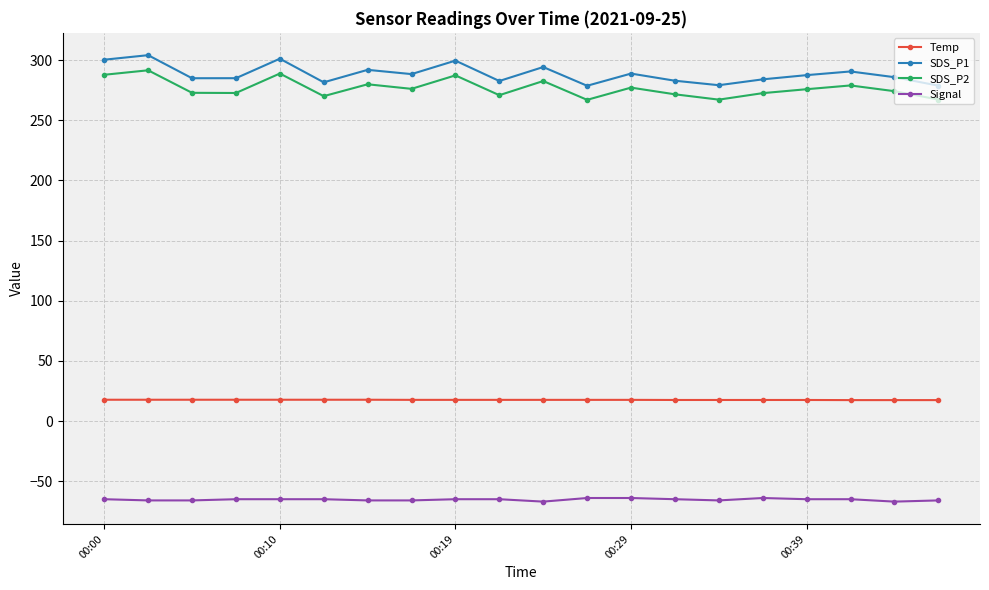

What is the highest value of the Signal series?

-64.0